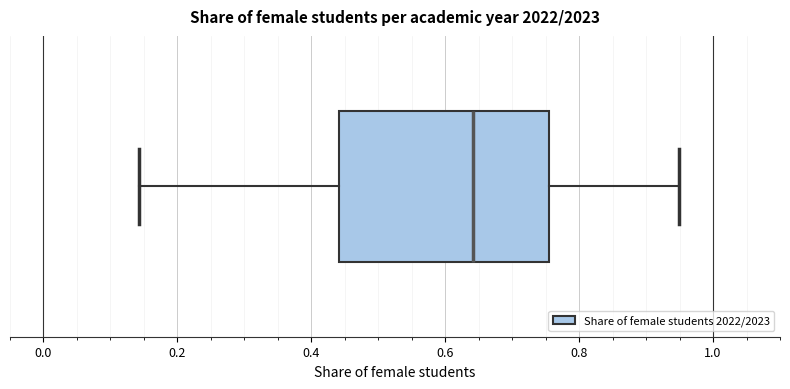

Transcribe this box plot: give where the median line is, the range the box spans, and where the two whiskers end, as read against the x-axis. The values are not printed on the chart, so give them approximately, as read against the axis.

median 0.64, box 0.44 to 0.76, whiskers 0.14 to 0.94